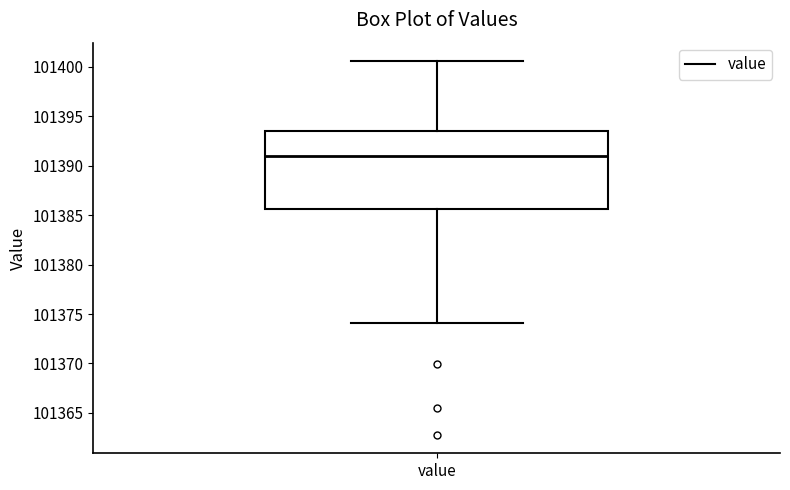

Transcribe this box plot: give where the median line is, the range the box spans, and where the two whiskers end, as read against the y-axis. The values are not printed on the chart, so give them approximately, as read against the axis.

median 101391.0, box 101385.5 to 101393.5, whiskers 101374.0 to 101400.5